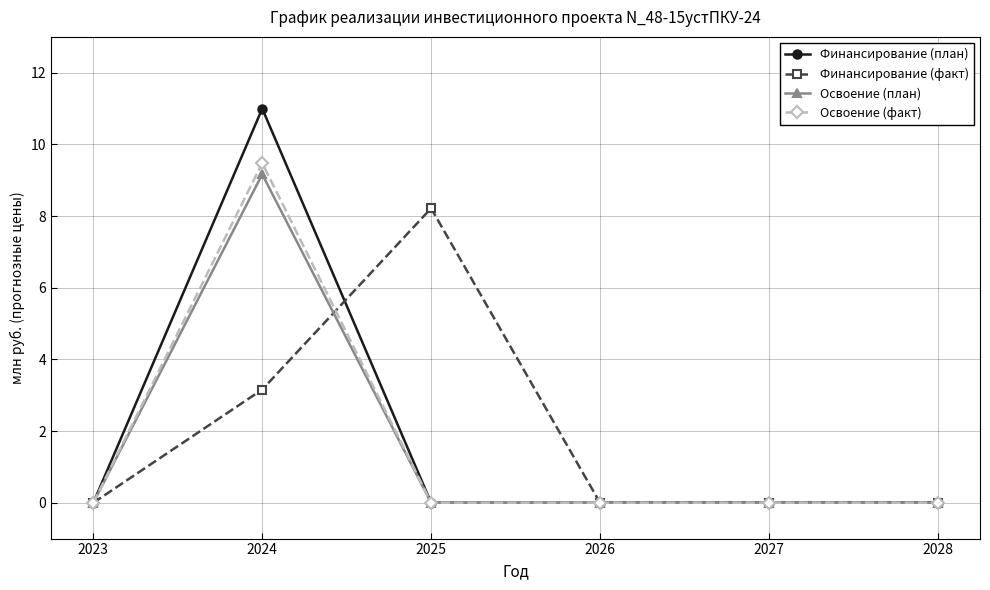

Reading left to right, extract all data points from this chart.

Финансирование (план): 2023=0.0	2024=11.0	2025=0.0	2026=0.0	2027=0.0	2028=0.0
Финансирование (факт): 2023=0.0	2024=3.2	2025=8.2	2026=0.0	2027=0.0	2028=0.0
Освоение (план): 2023=0.0	2024=9.2	2025=0.0	2026=0.0	2027=0.0	2028=0.0
Освоение (факт): 2023=0.0	2024=9.5	2025=0.0	2026=0.0	2027=0.0	2028=0.0